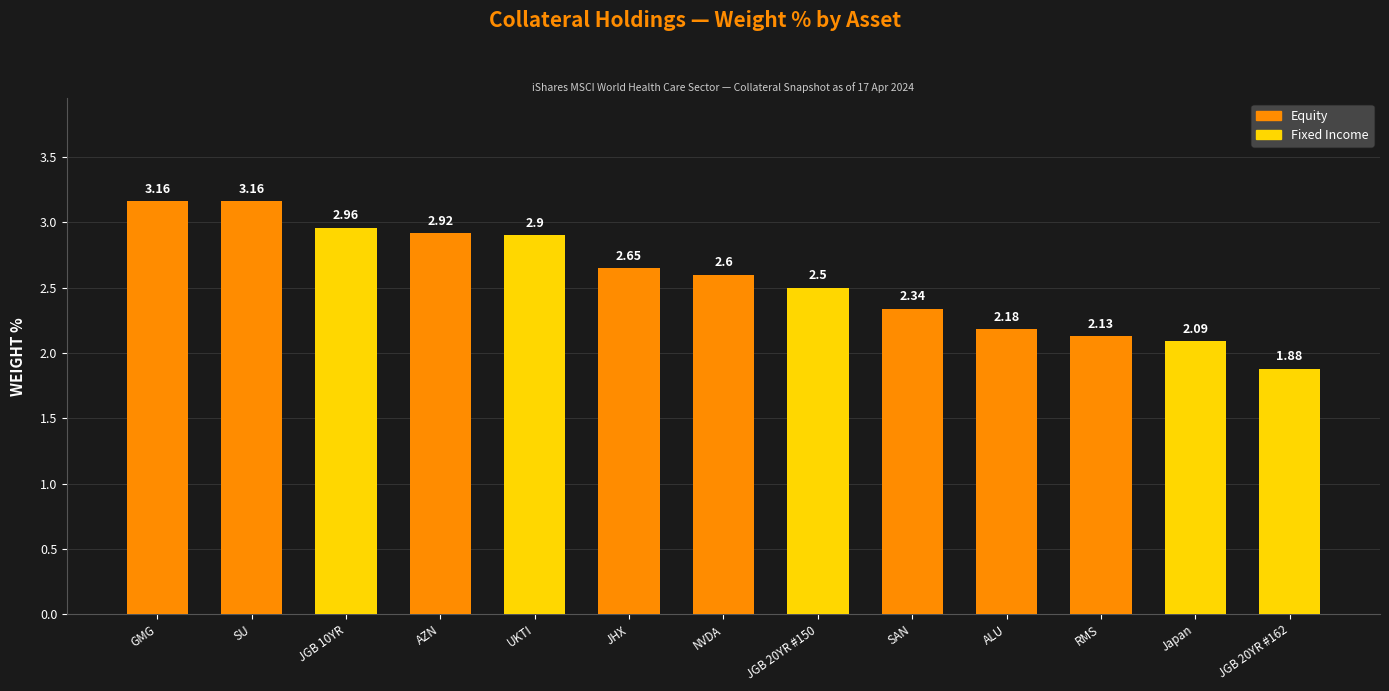

What position from the left is JHX?

6